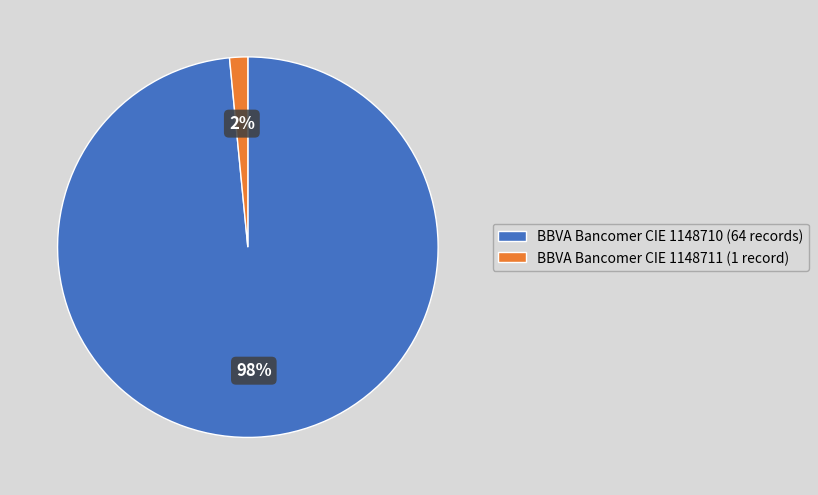

Does any single category account for the majority?

Yes